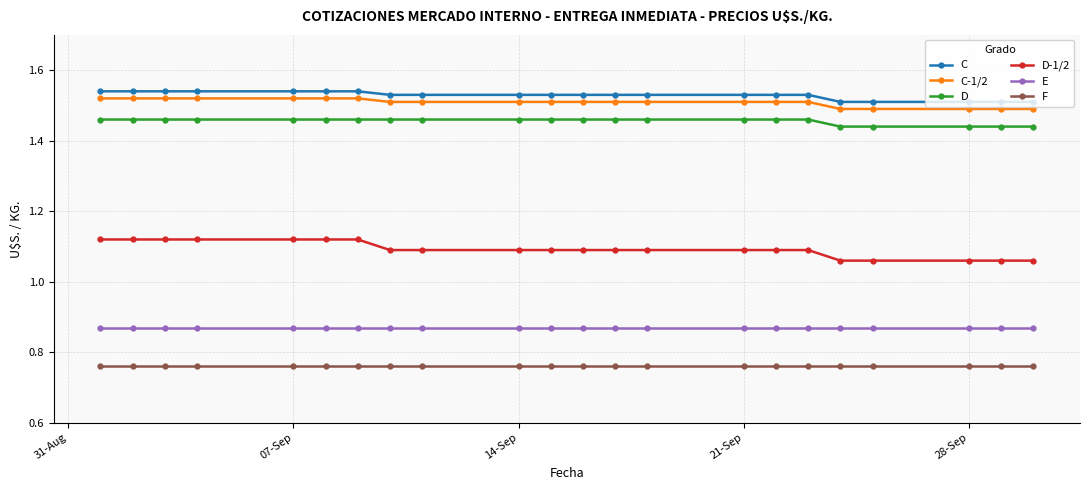

Which series has the largest range (max minus min)?

D-1/2